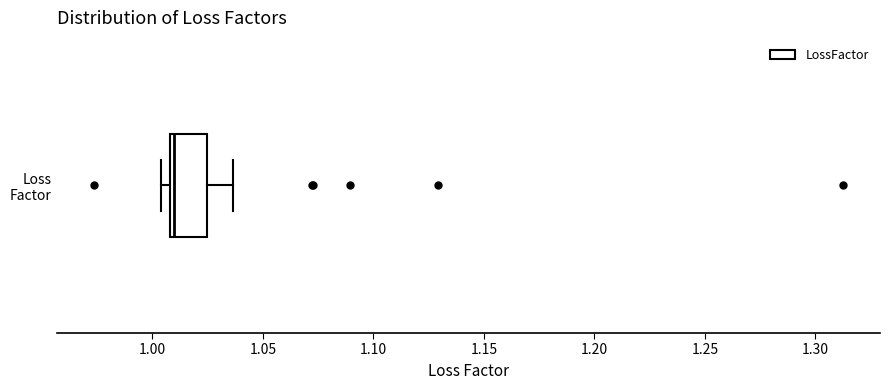

Transcribe this box plot: give where the median line is, the range the box spans, and where the two whiskers end, as read against the x-axis. The values are not printed on the chart, so give them approximately, as read against the axis.

median 1.010 (just right of the box's left edge), box 1.010 to 1.025, whiskers 1.005 to 1.035